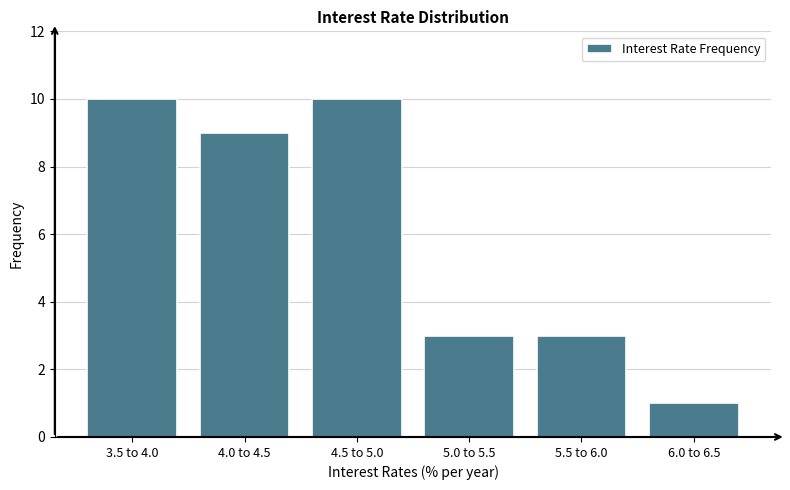

Reading left to right, what are all the values shown in this chart?

10	9	10	3	3	1